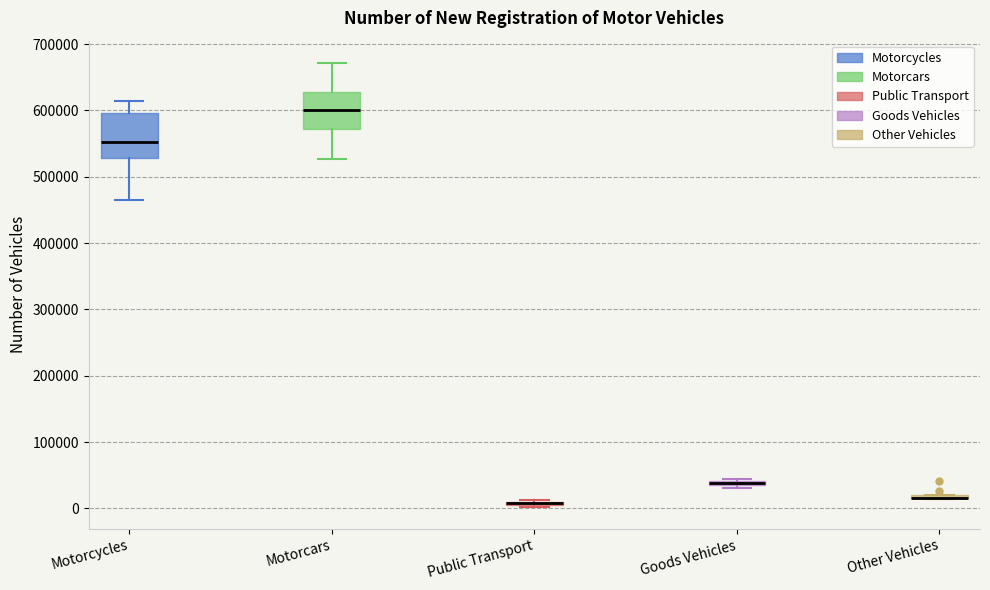

Which box is the tallest, from its lower edge to its upper edge?

Motorcycles